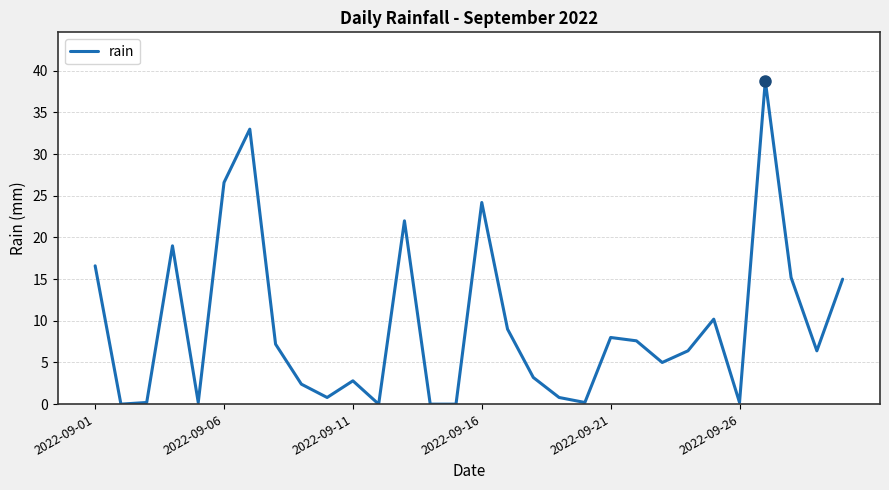

What is the difference between the maximum and minimum values?

38.8